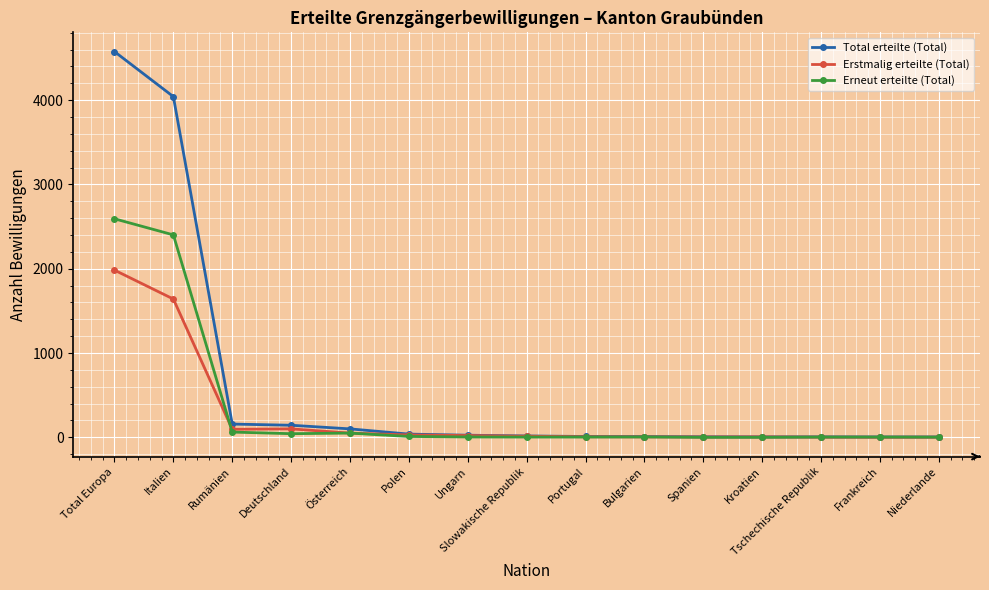

What is the maximum value for Erneut erteilte (Total)?

2592